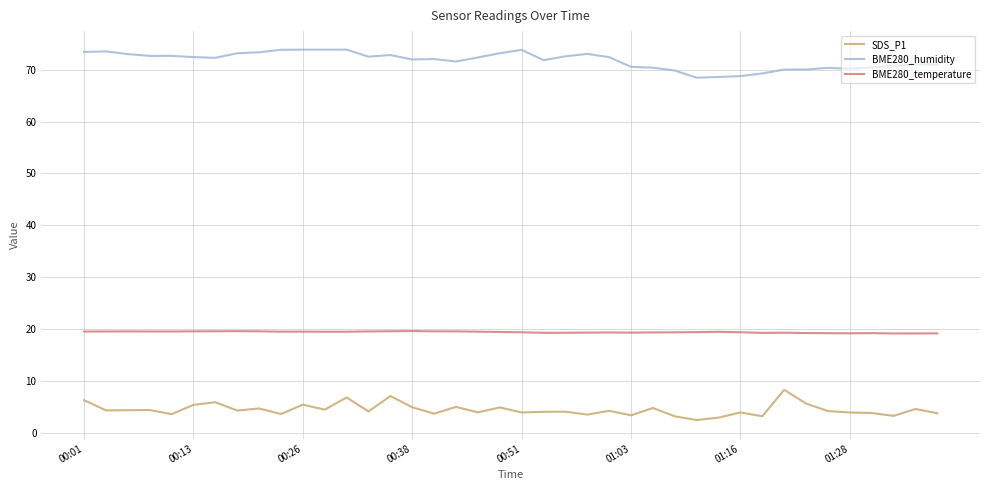

Rank the series by their maximum value, from lowest to highest.

SDS_P1, BME280_temperature, BME280_humidity